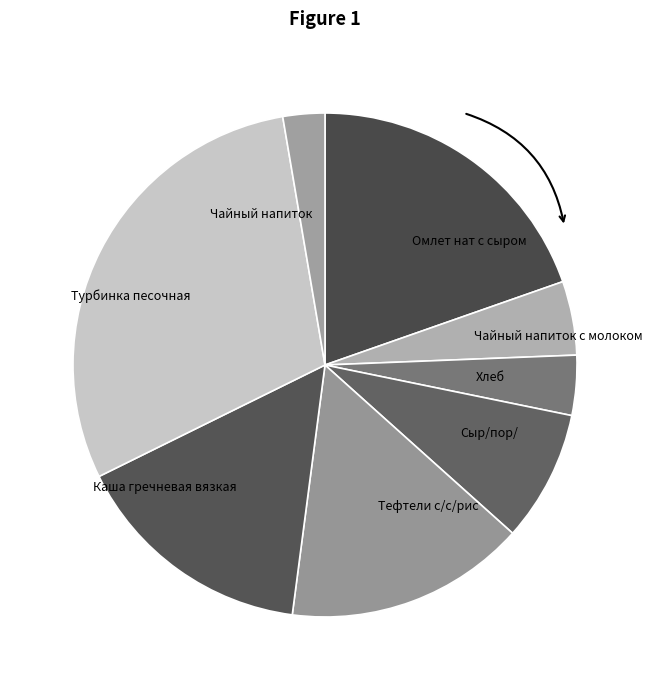

True or false: Тефтели с/с/рис accounts for 4% of the total.

False